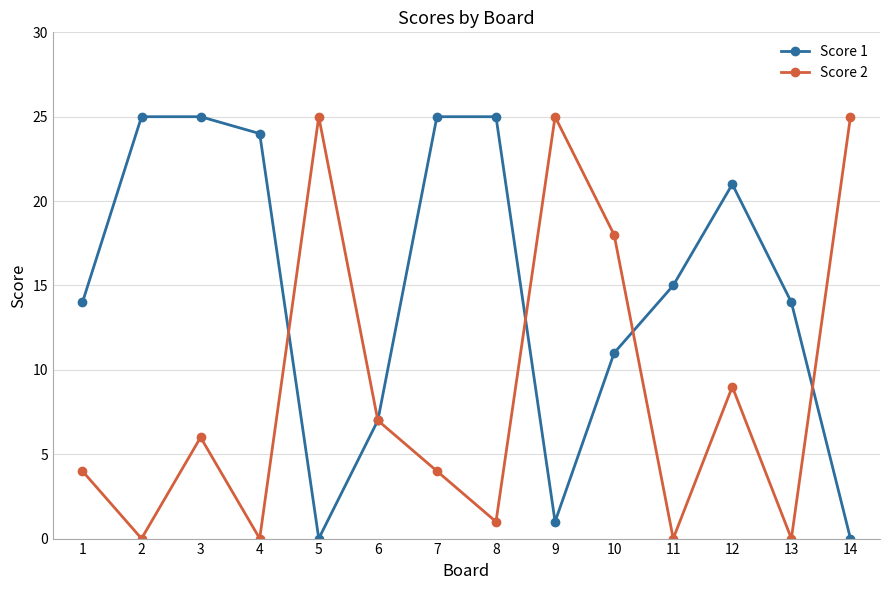

Where is Score 2 nearest to the value 12?

12